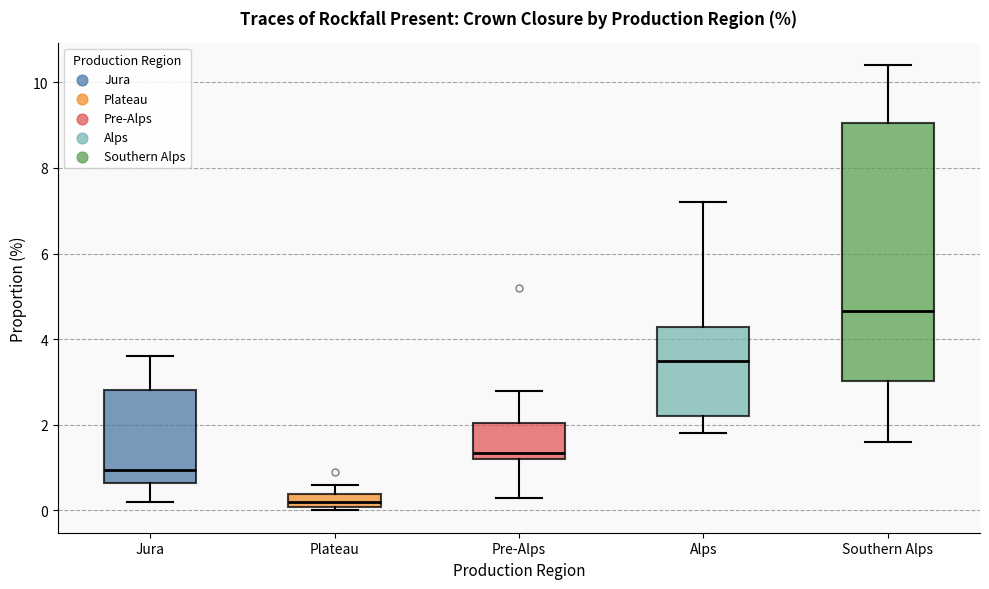

Comparing the boxes themselves (not the whiskers), which one is the tallest?

Southern Alps